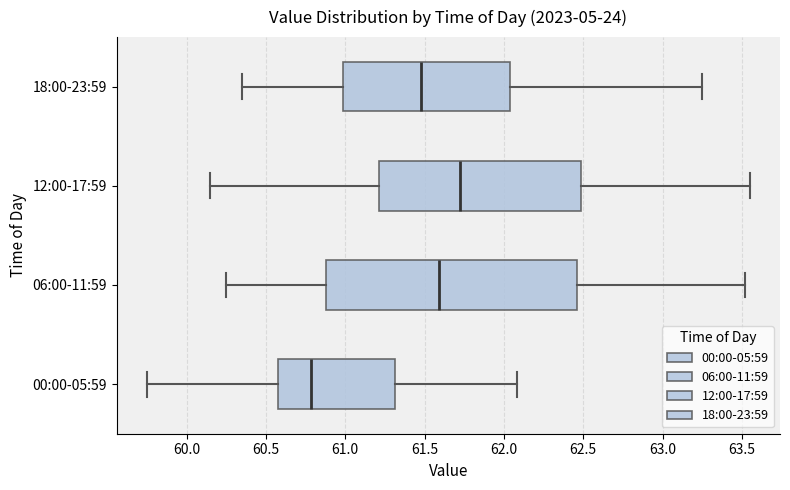

Reading bottom to top, read every box against the x-axis: the position of its median line, the range the box covers, and the ends of its whiskers. The values are not printed on the chart, so give them approximately, as read against the axis.

00:00-05:59: median 60.80, box 60.60 to 61.30, whiskers 59.75 to 62.10
06:00-11:59: median 61.60, box 60.90 to 62.45, whiskers 60.25 to 63.50
12:00-17:59: median 61.75, box 61.20 to 62.50, whiskers 60.15 to 63.55
18:00-23:59: median 61.50, box 61.00 to 62.05, whiskers 60.35 to 63.25